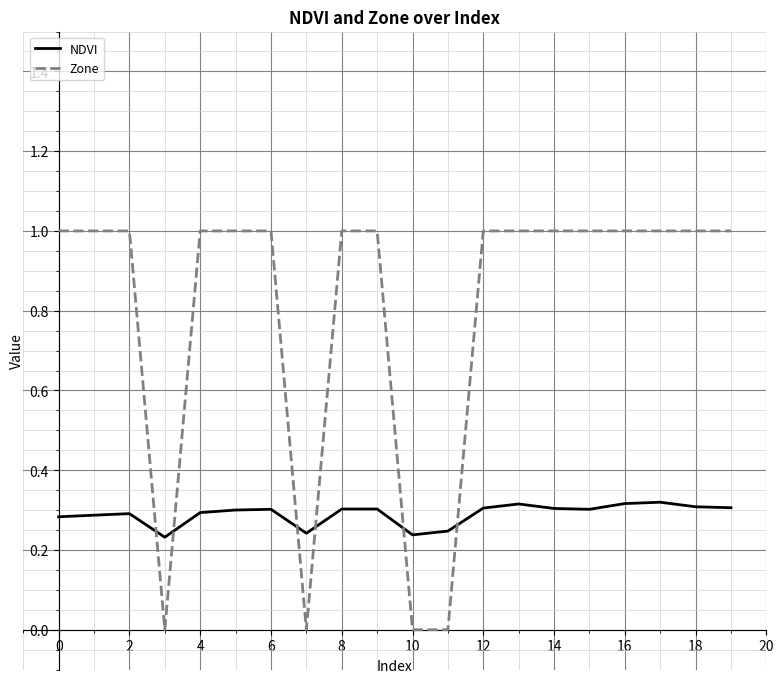

After their last crossing, which series has the higher values: Zone or NDVI?

Zone